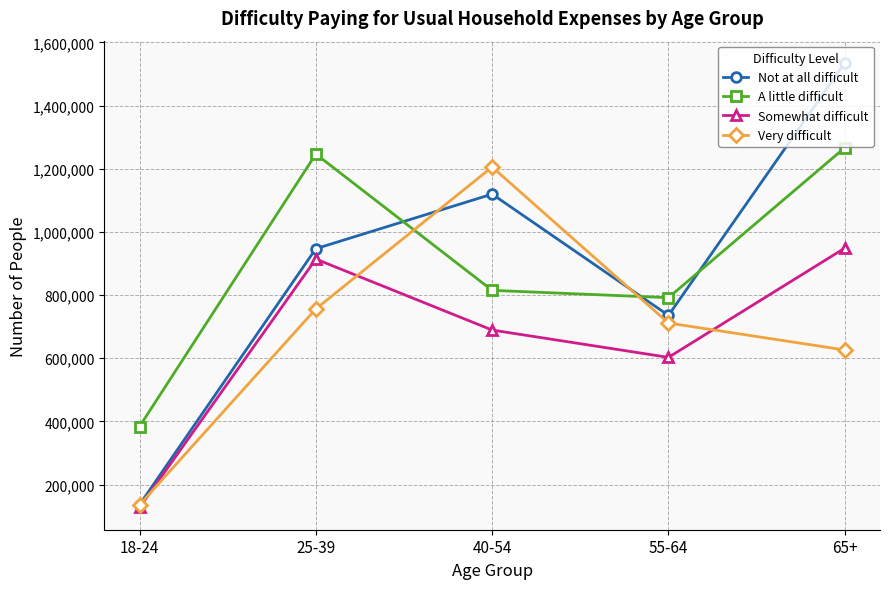

Which label corresponds to the largest value in the chart?

65+